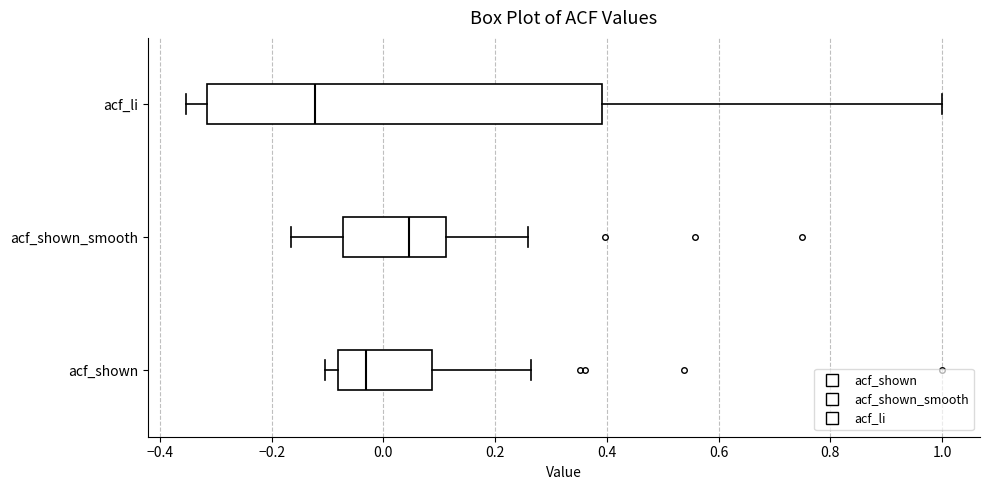

Reading bottom to top, read every box against the x-axis: the position of its median line, the range the box covers, and the ends of its whiskers. The values are not printed on the chart, so give them approximately, as read against the axis.

acf_shown: median -0.04, box -0.08 to 0.08, whiskers -0.10 to 0.26
acf_shown_smooth: median 0.04, box -0.08 to 0.12, whiskers -0.16 to 0.26
acf_li: median -0.12, box -0.32 to 0.40, whiskers -0.36 to 1.00